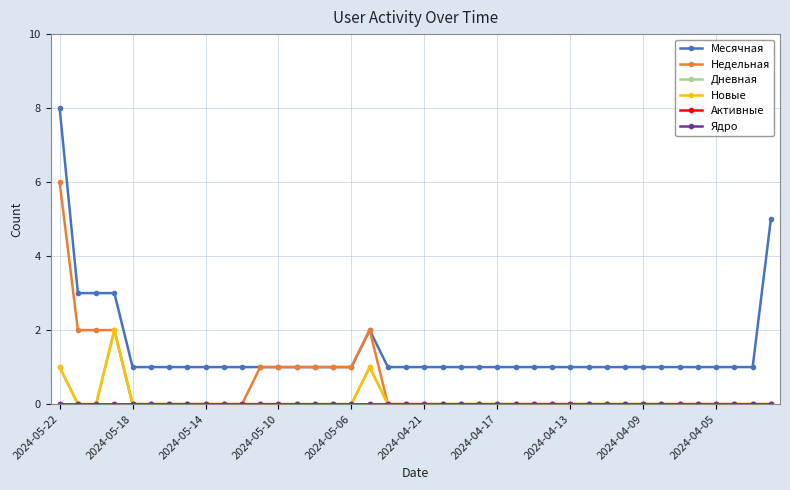

Which category has the lowest value in the Месячная series?

2024-05-18